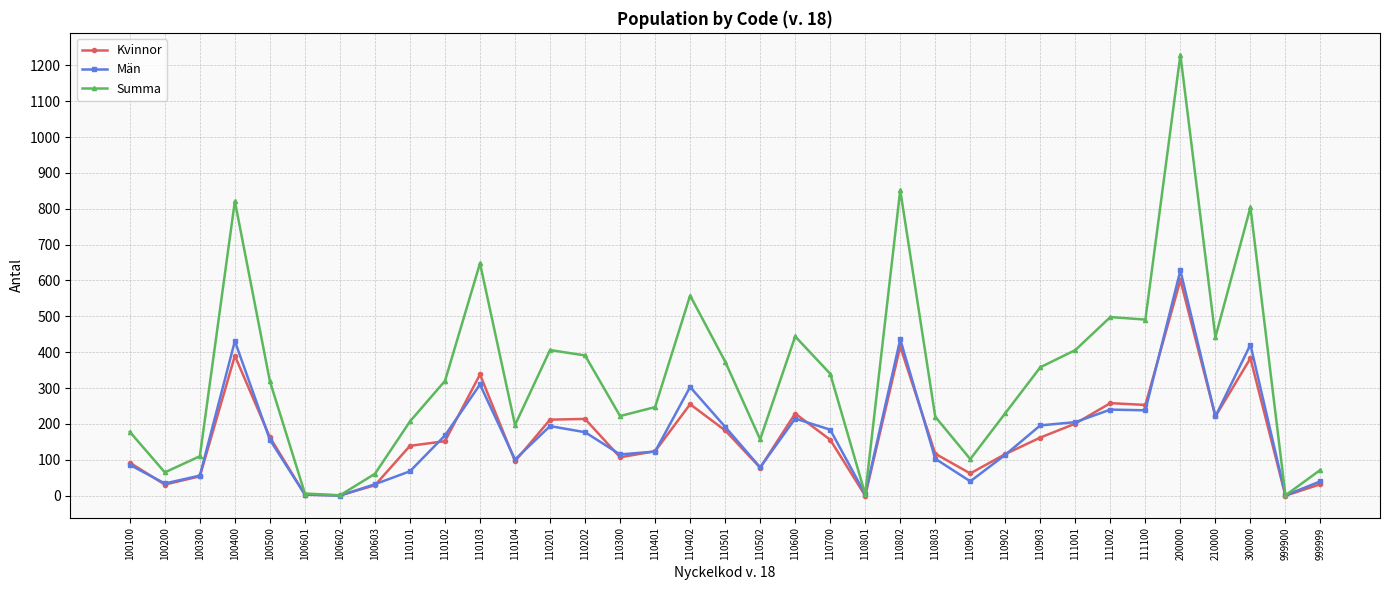

Between 110300 and 110802, which series saw the biggest shift?

Summa